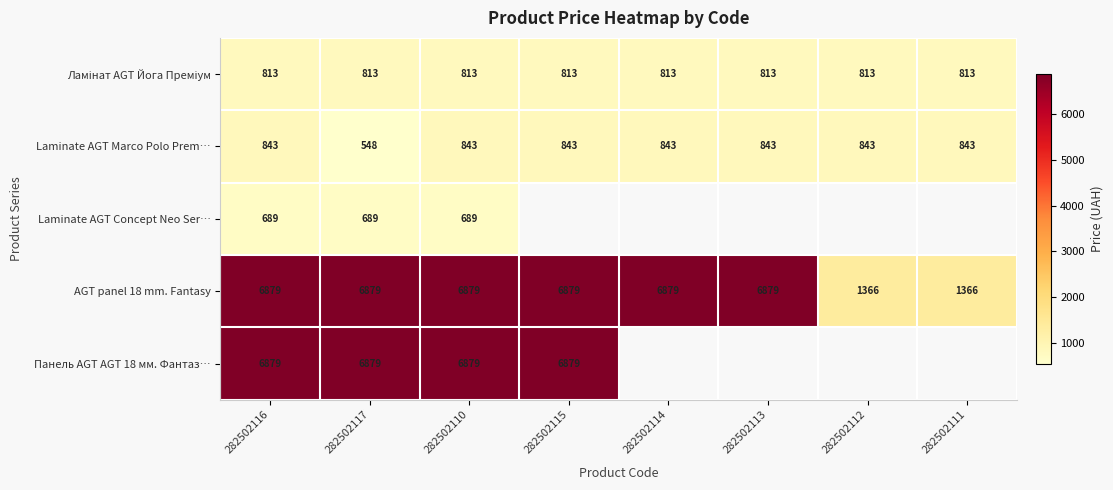

Which series changed the most between 282502114 and 282502112?

AGT panel 18 mm. Fantasy